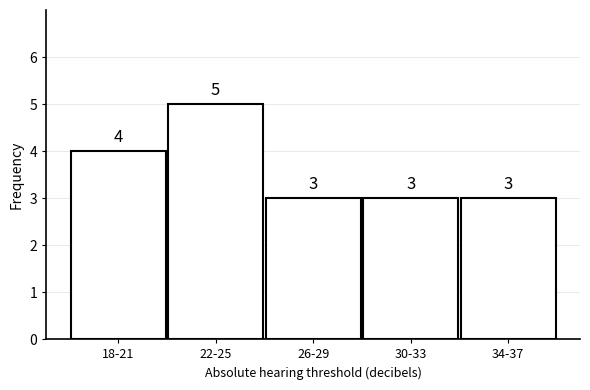

Reading right to left, transcribe all the data shown in this chart.

3	3	3	5	4